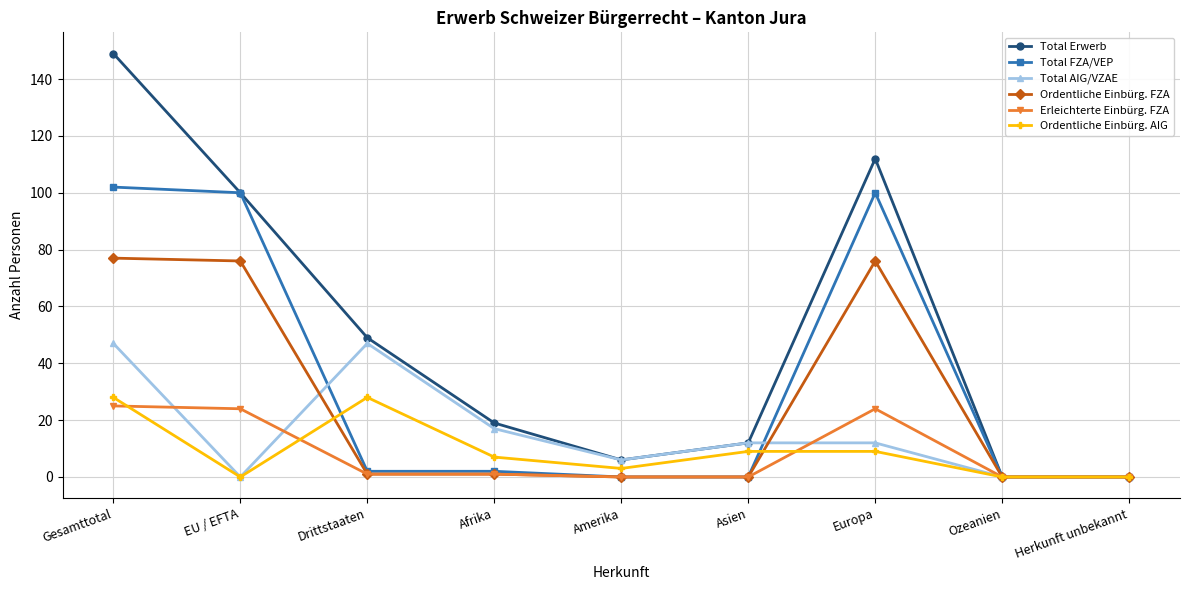

What is the difference between the Total FZA/VEP values at Gesamttotal and Amerika?

102